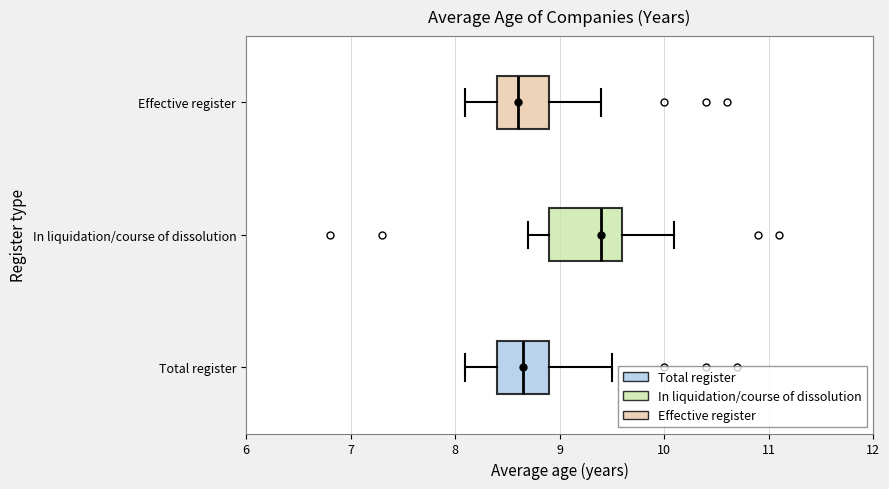

Reading bottom to top, transcribe this box plot: for each box, give where its median line is, the range the box spans, and where its two whiskers end, as read against the x-axis. The values are not printed on the chart, so give them approximately, as read against the axis.

Total register: median 8.7, box 8.4 to 8.9, whiskers 8.1 to 9.5
In liquidation/course of dissolution: median 9.4, box 8.9 to 9.6, whiskers 8.7 to 10.1
Effective register: median 8.6, box 8.4 to 8.9, whiskers 8.1 to 9.4